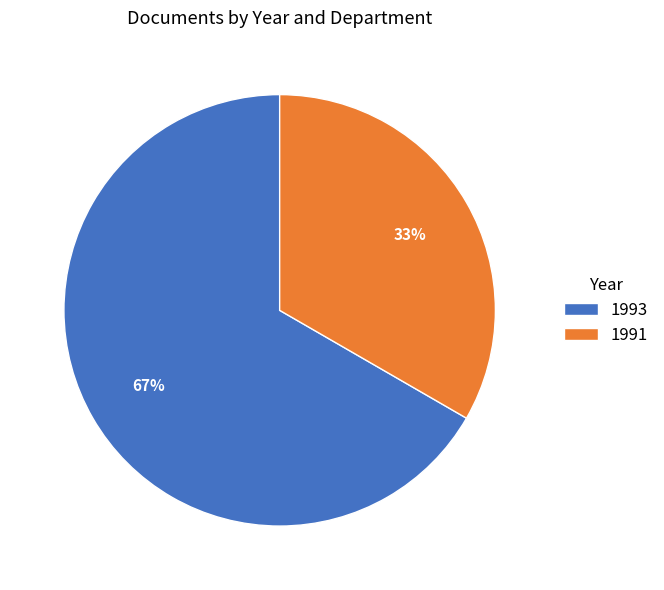

How many segments does this pie chart have?

2